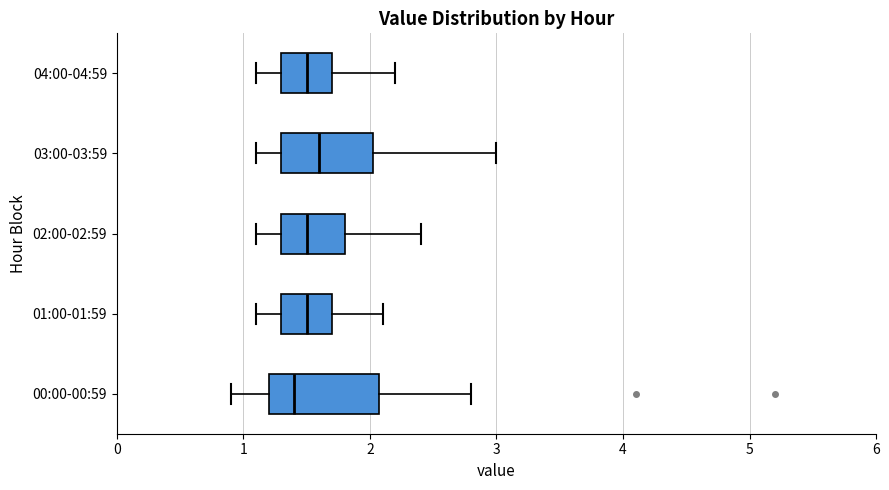

Where is the right edge of the box for 01:00-01:59 on the x-axis? The values are not printed on the chart, so give them approximately, as read against the axis.

1.7